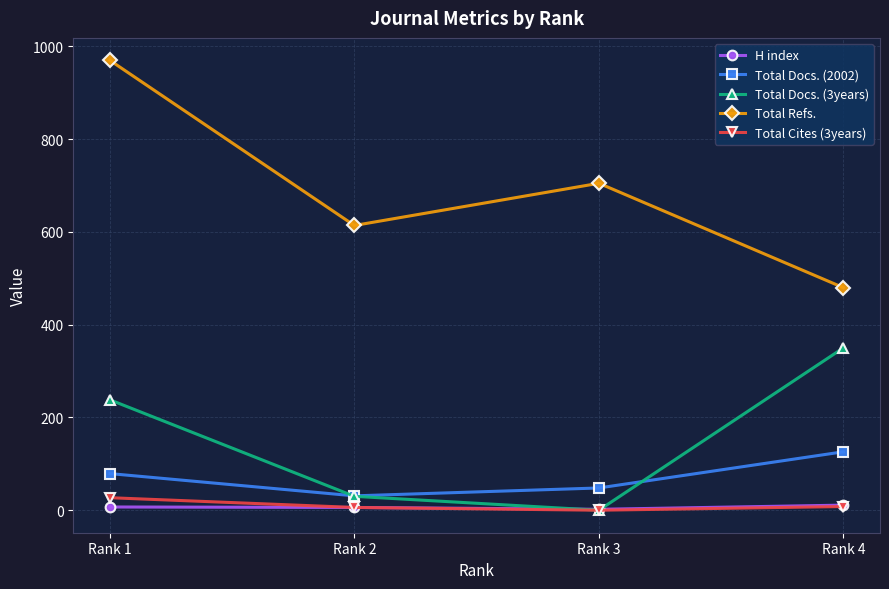

Rank the categories by Total Docs. (2002) value from highest to lowest.

Rank 4, Rank 1, Rank 3, Rank 2